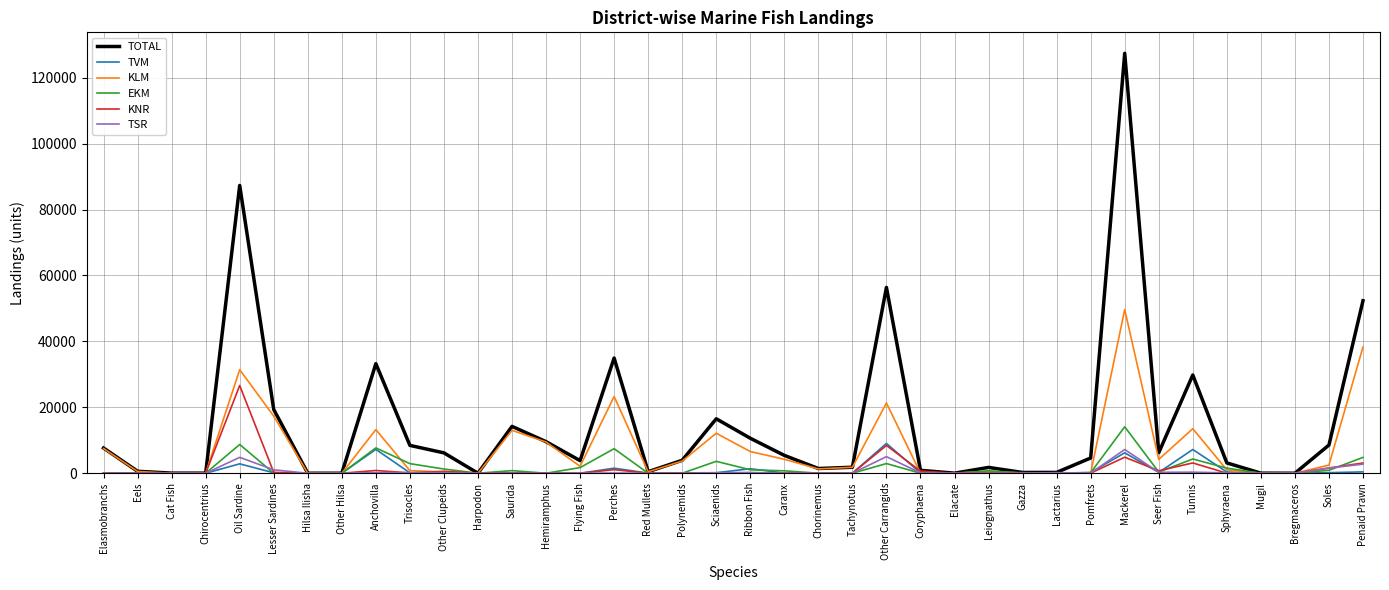

What is the difference between the second highest and second lowest values in the EKM series?

8720